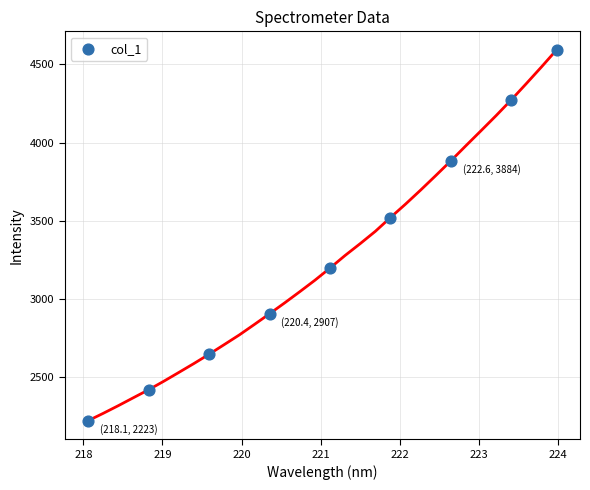

What Y value in the scatter plot is closest to 3408?

3521.8